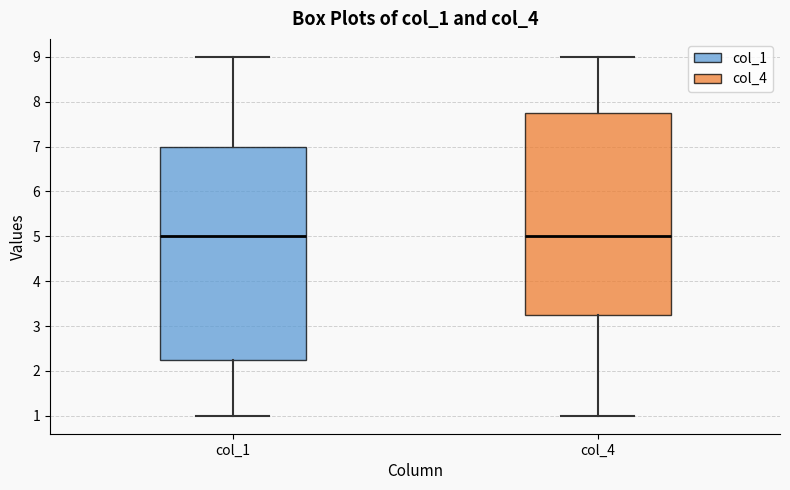

Where does the lower whisker of the box for col_4 end on the y-axis? The values are not printed on the chart, so give them approximately, as read against the axis.

1.0